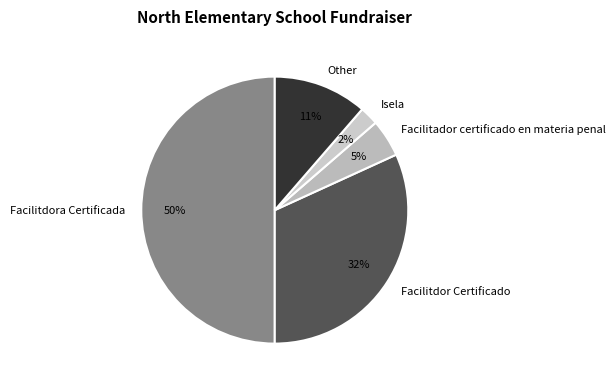

Is it true that Other is 1% of the pie?

False